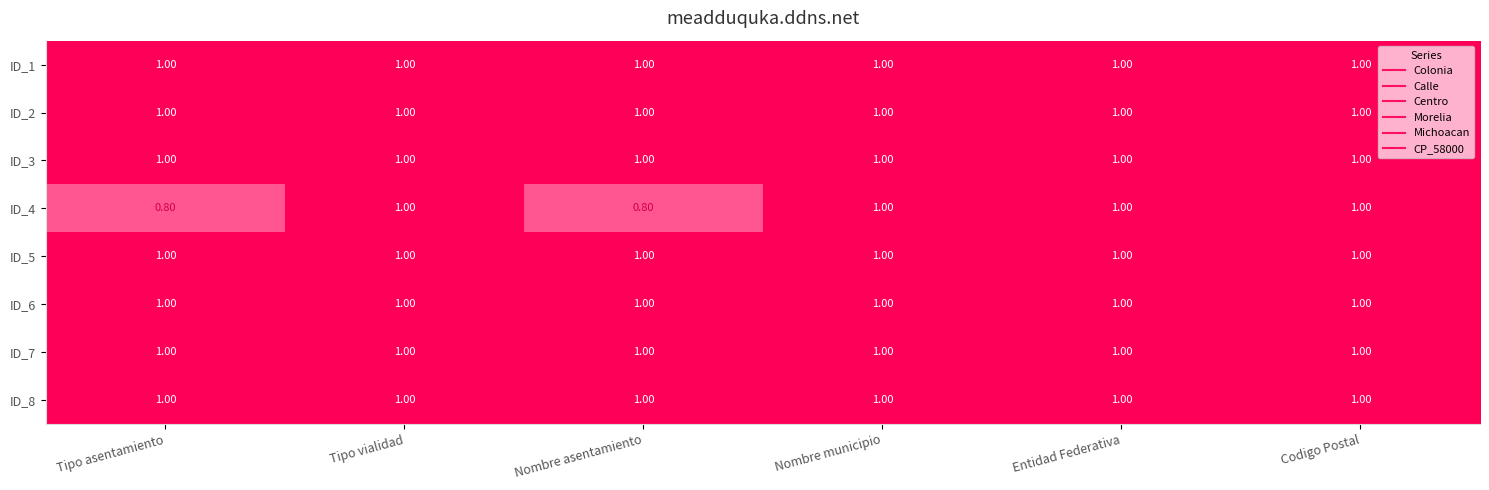

What is the total value across all series at Tipo vialidad?

8.0